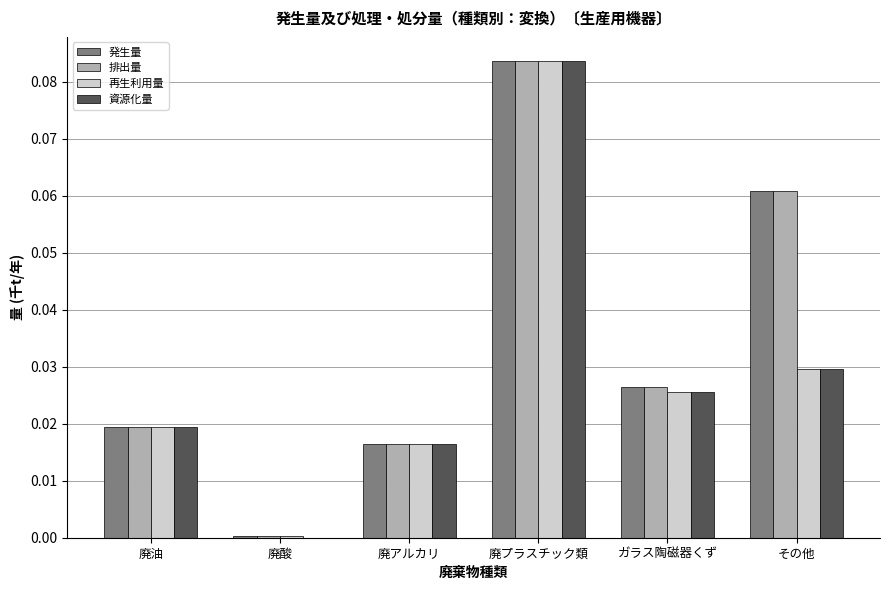

What is the sum of all 再生利用量 values?

0.2